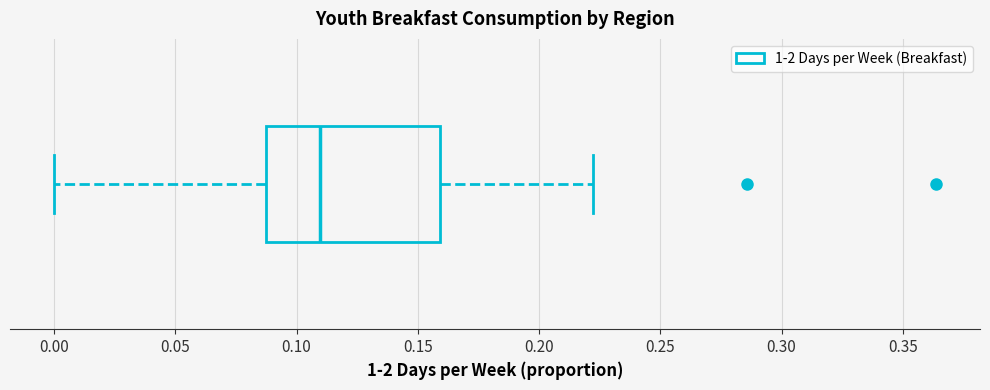

Transcribe this box plot: give where the median line is, the range the box spans, and where the two whiskers end, as read against the x-axis. The values are not printed on the chart, so give them approximately, as read against the axis.

median 0.11, box 0.09 to 0.16, whiskers 0.00 to 0.22